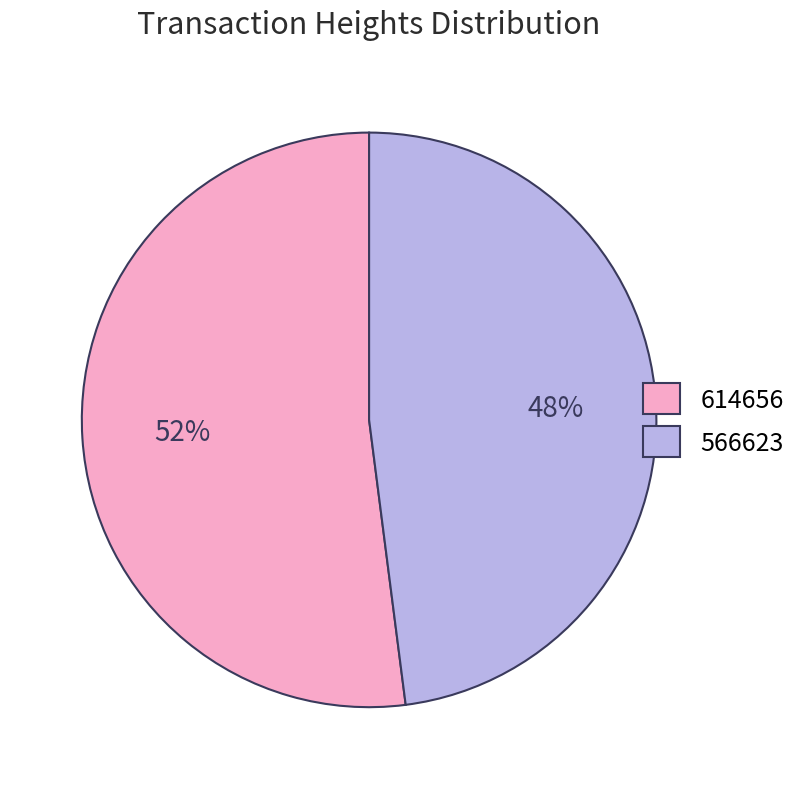

Which slice is the largest?

614656